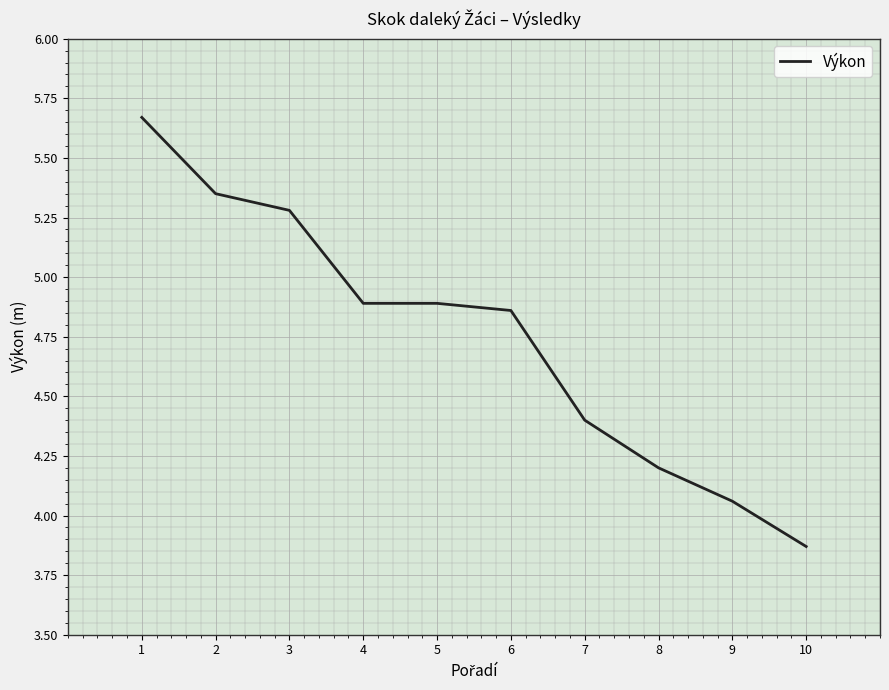

What is the difference between the maximum and minimum values?

1.8